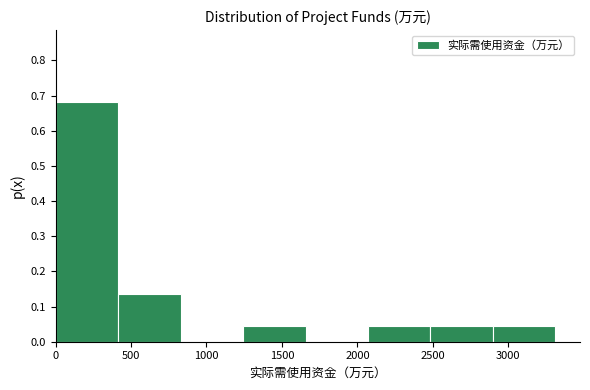

Reading left to right, list every bar in this chart as the range it spans on the x-axis followed by its height. Neither the bar edges nor the heights are printed on the chart, so give them approximately, as read against the axes.

0 to 400: 0.68
400 to 850: 0.14
850 to 1250: 0
1250 to 1650: 0.05
1650 to 2050: 0
2050 to 2500: 0.05
2500 to 2900: 0.05
2900 to 3300: 0.05